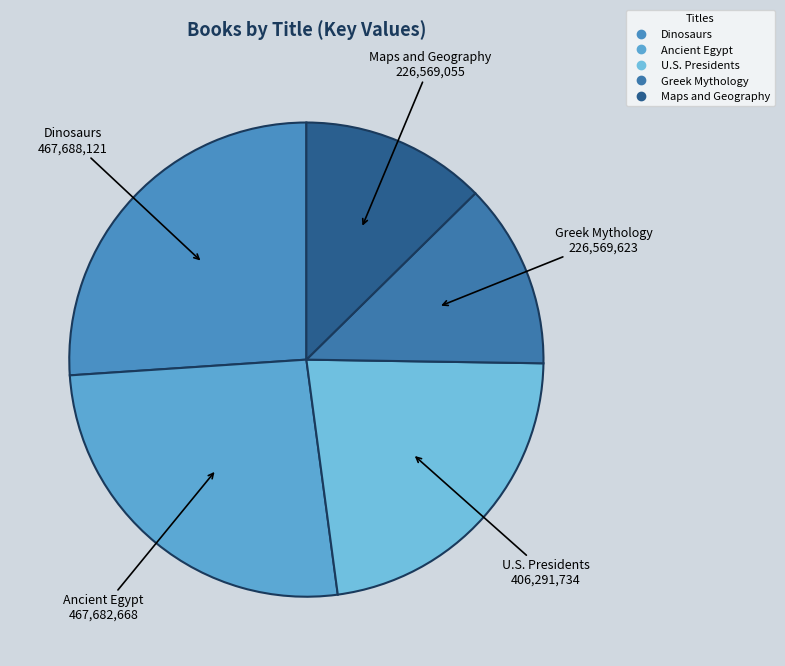

Count the number of slices in the pie.

5